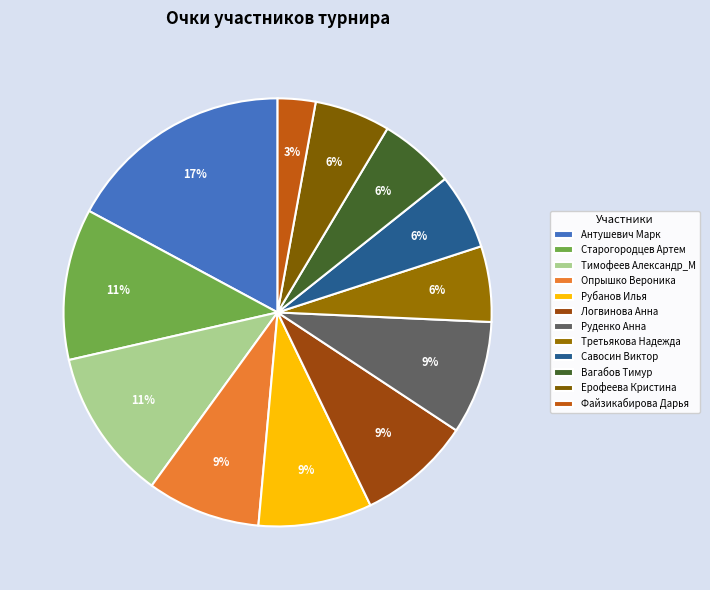

The Старогородцев Артем slice represents 11% of the pie. True or false?

True